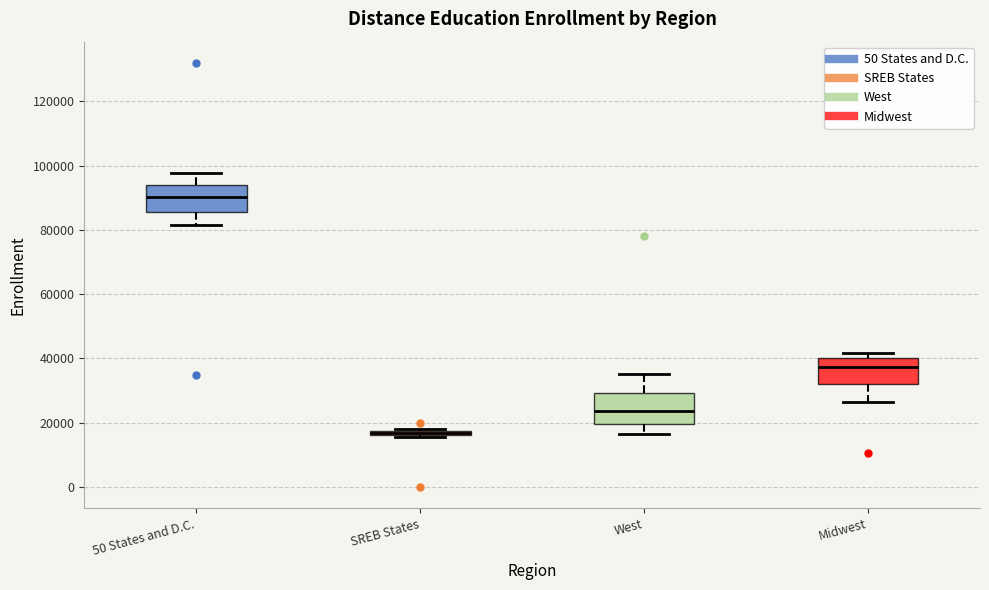

Which box's median line is the highest?

50 States and D.C.